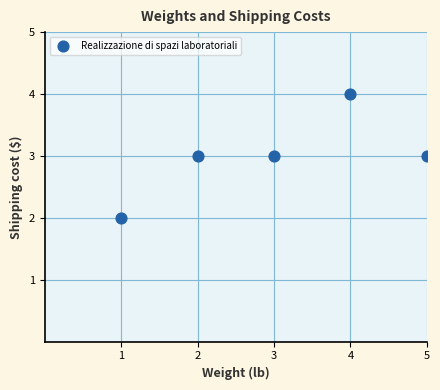

What is the average X value?

3